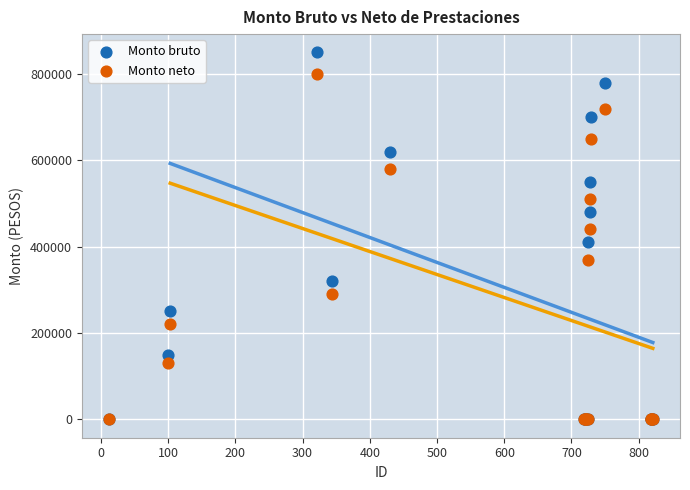

Which series contains the highest Y value?

Monto bruto